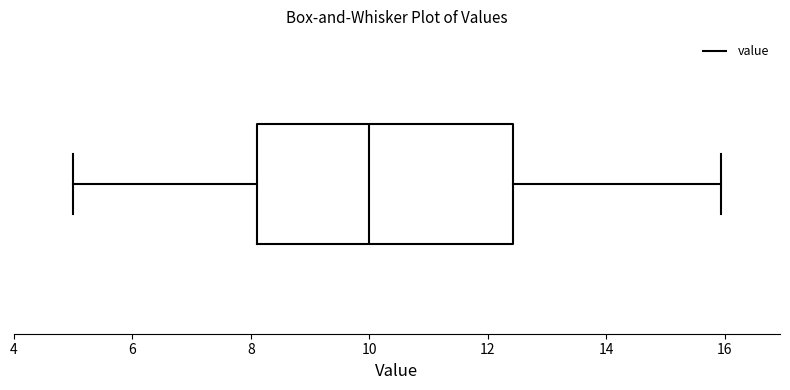

Where does the right whisker of the box end on the x-axis? The values are not printed on the chart, so give them approximately, as read against the axis.

16.0